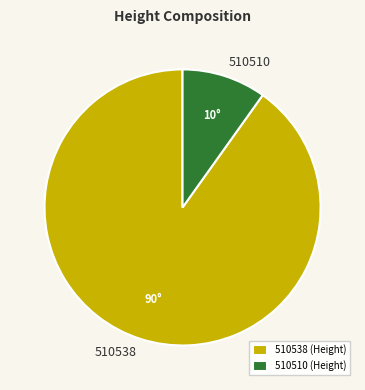

Does 510510 represent more than half of the total?

No